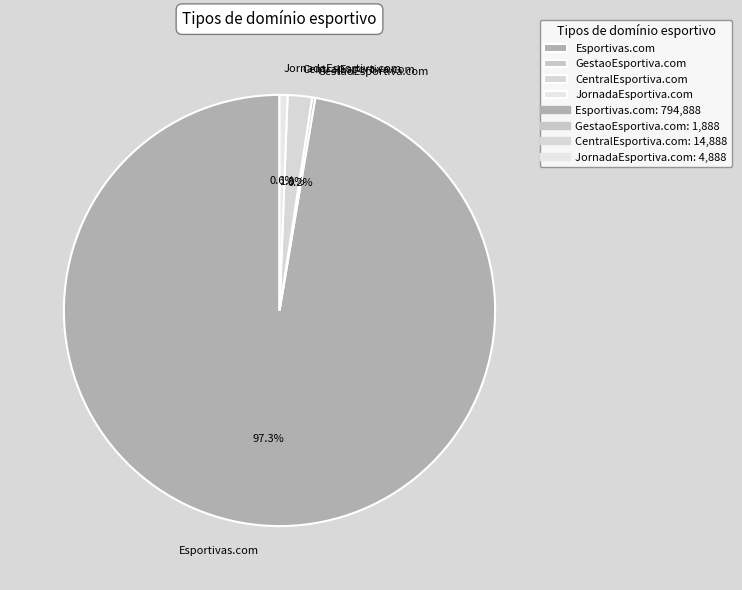

What portion of the pie excludes CentralEsportiva.com?

98.2%